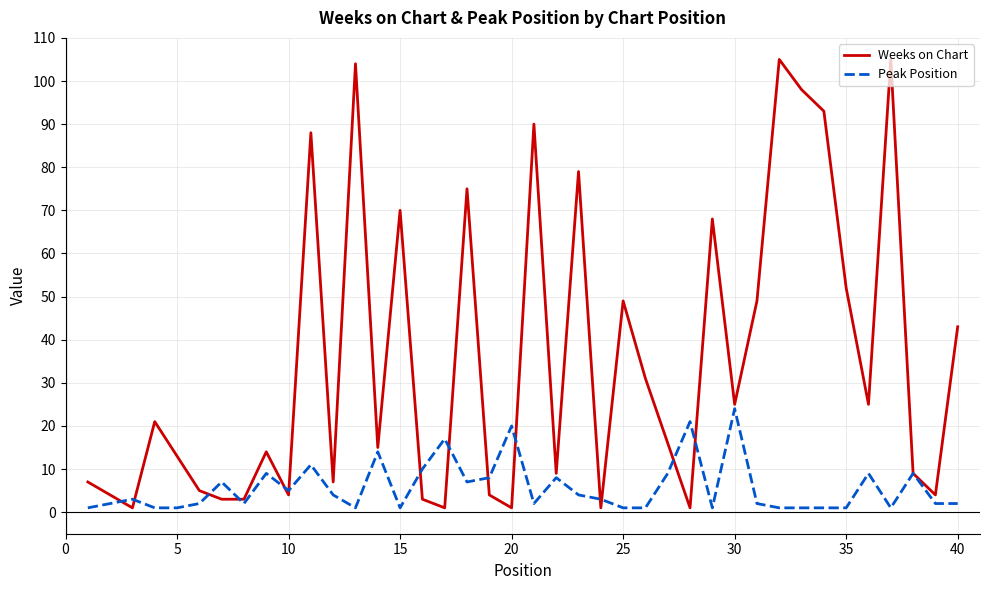

What is the highest value of the Weeks on Chart series?

105